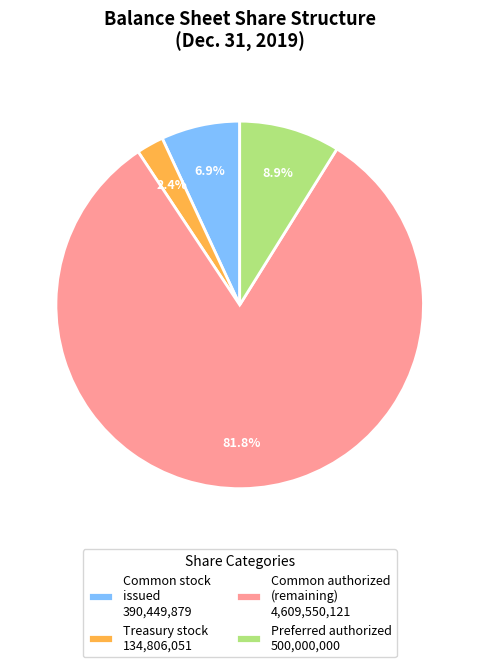

Between Treasury stock 134,806,051 and Common authorized (remaining) 4,609,550,121, which is larger?

Common authorized (remaining) 4,609,550,121